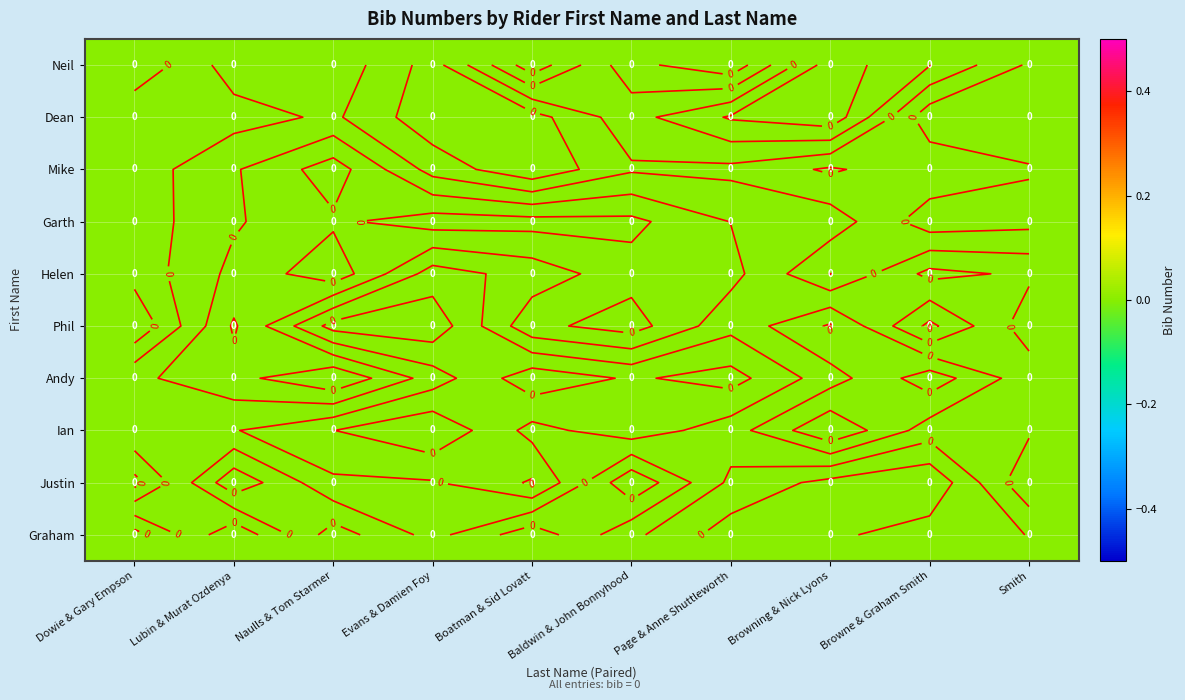

Which has a higher value, Browning & Nick Lyons or Smith?

Browning & Nick Lyons